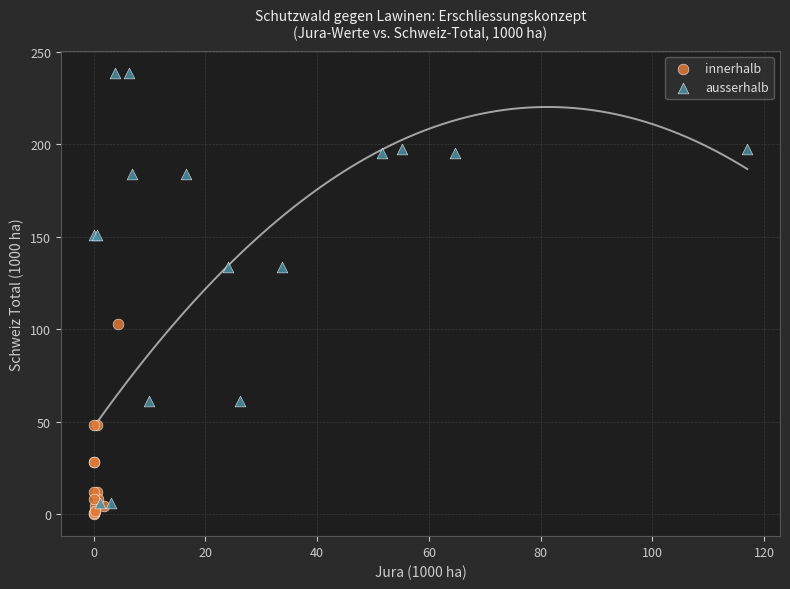

Which series has the widest spread of Y values?

ausserhalb